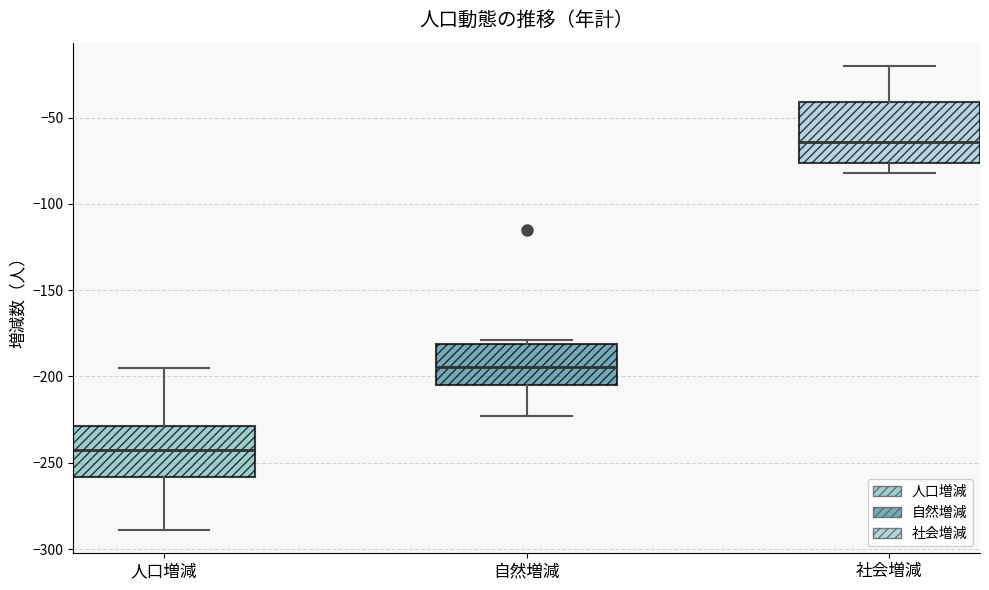

Comparing the boxes themselves (not the whiskers), which one is the tallest?

社会増減